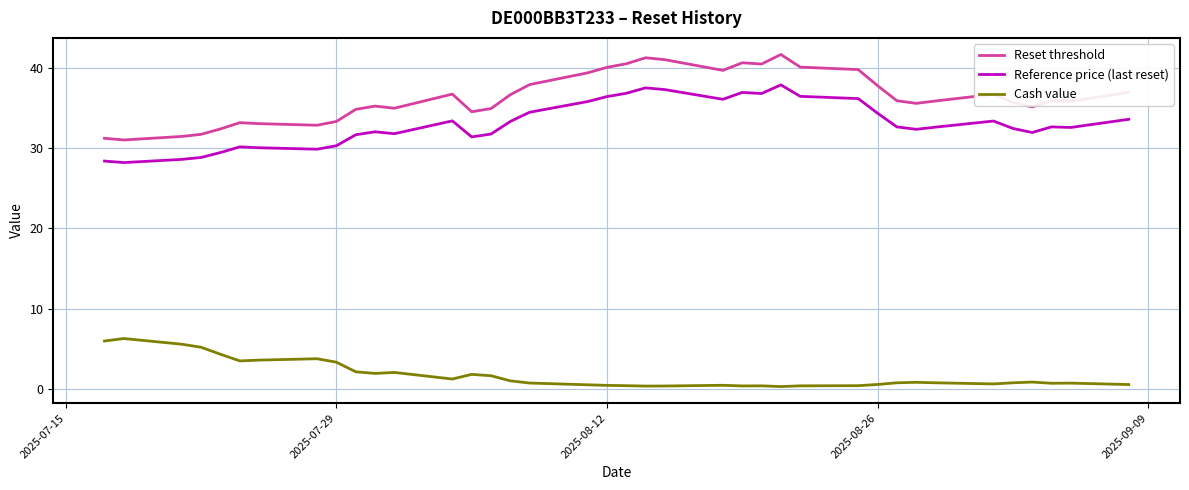

Which series has the largest total across all categories?

Reset threshold